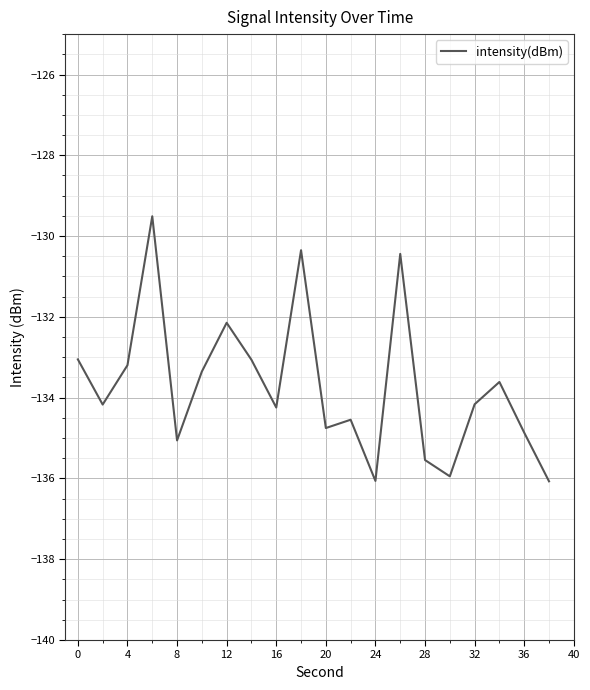

How many lines are shown in the chart?

1